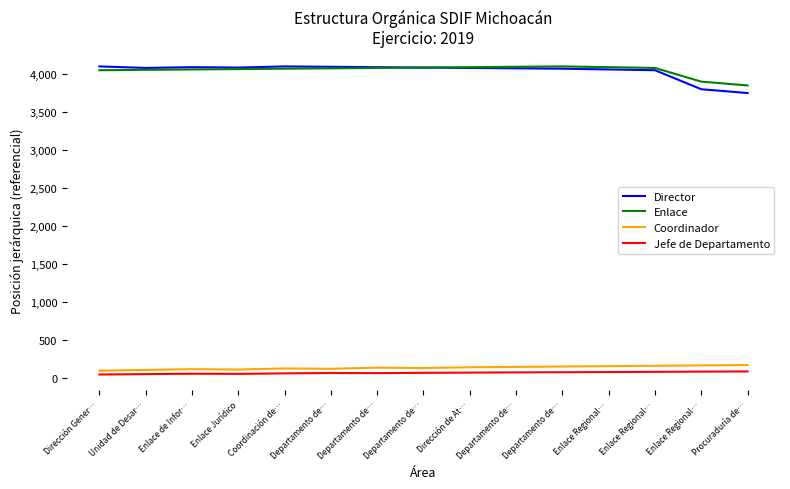

At Enlace Regional…, list the series in order from smallest to largest.

Jefe de Departamento, Coordinador, Director, Enlace